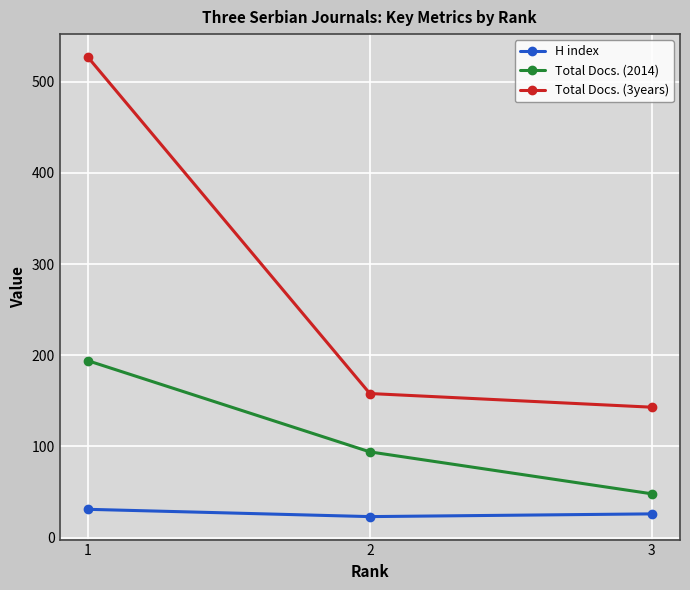

How many Total Docs. (2014) values are between 48 and 194?

3